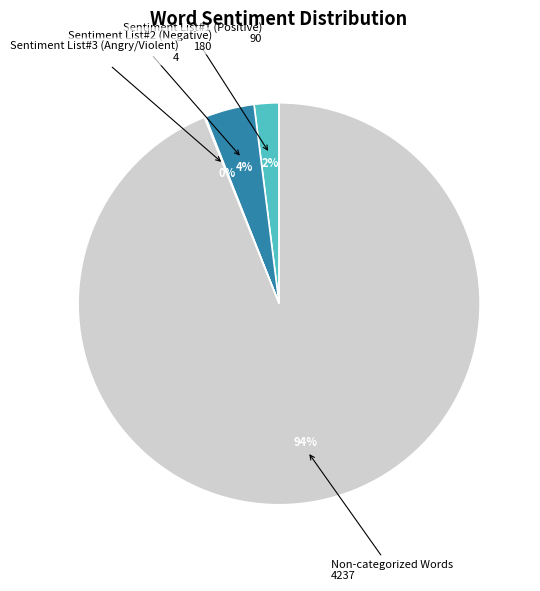

True or false: Sentiment List#2 (Negative) accounts for 10% of the total.

False